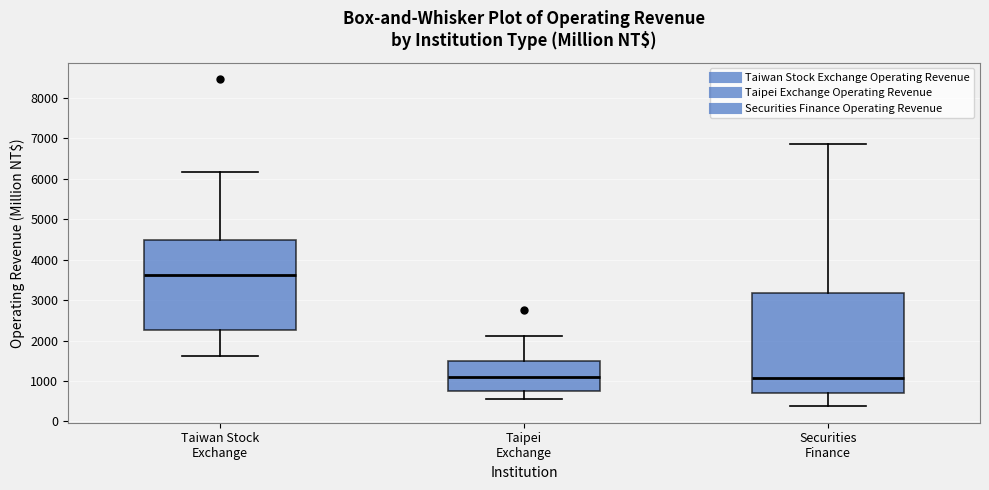

Reading left to right, transcribe this box plot: for each box, give where its median line is, the range the box spans, and where its two whiskers end, as read against the y-axis. The values are not printed on the chart, so give them approximately, as read against the axis.

Taiwan Stock Exchange: median 3600, box 2200 to 4500, whiskers 1600 to 6200
Taipei Exchange: median 1100, box 700 to 1500, whiskers 600 to 2100
Securities Finance: median 1100, box 700 to 3200, whiskers 400 to 6800